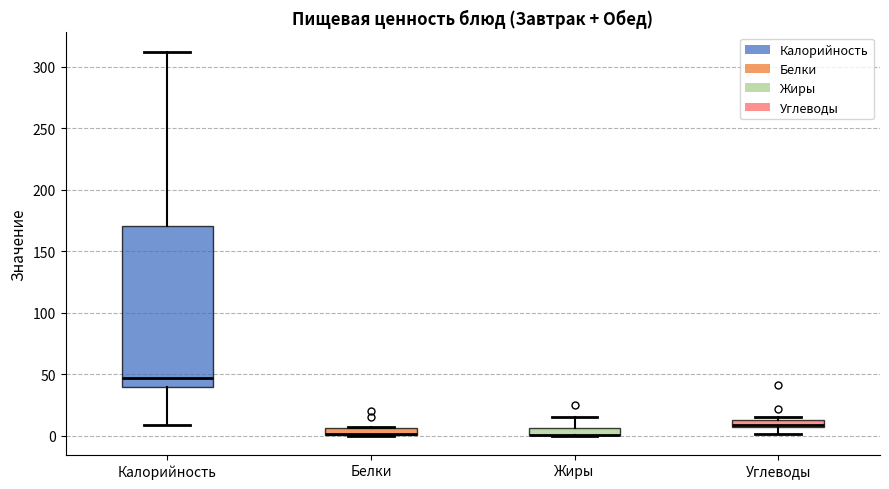

Comparing the boxes themselves (not the whiskers), which one is the tallest?

Калорийность